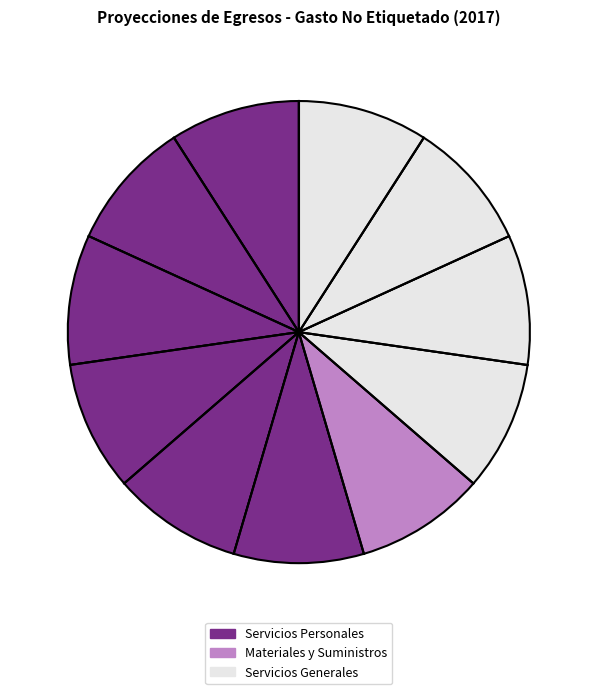

Which category has the biggest portion of the pie?

Servicios Personales